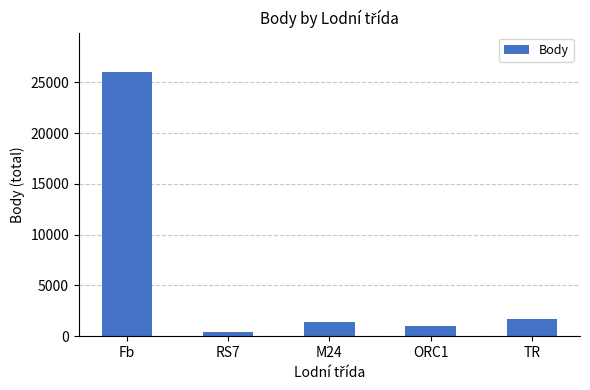

What is the sum of the values at RS7 and TR?

2067